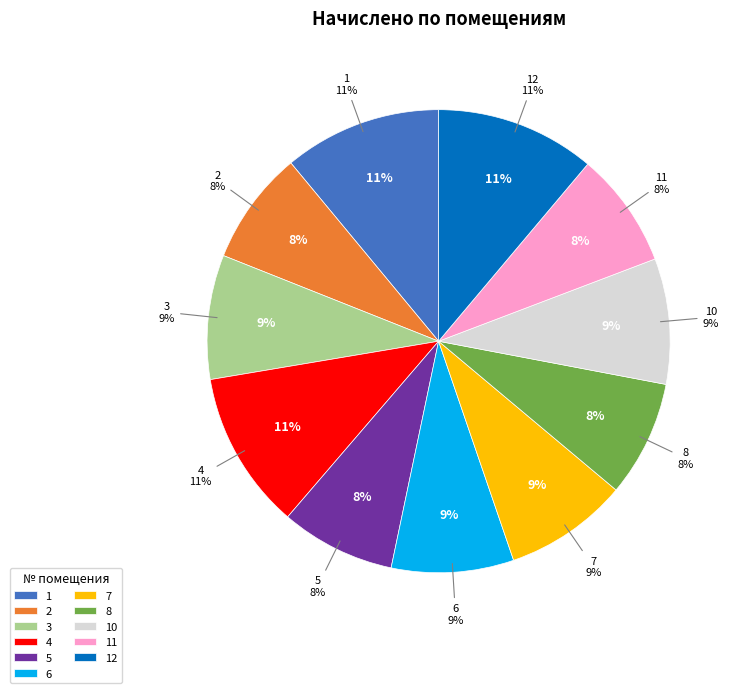

Which has a higher value, 1 or 3?

1